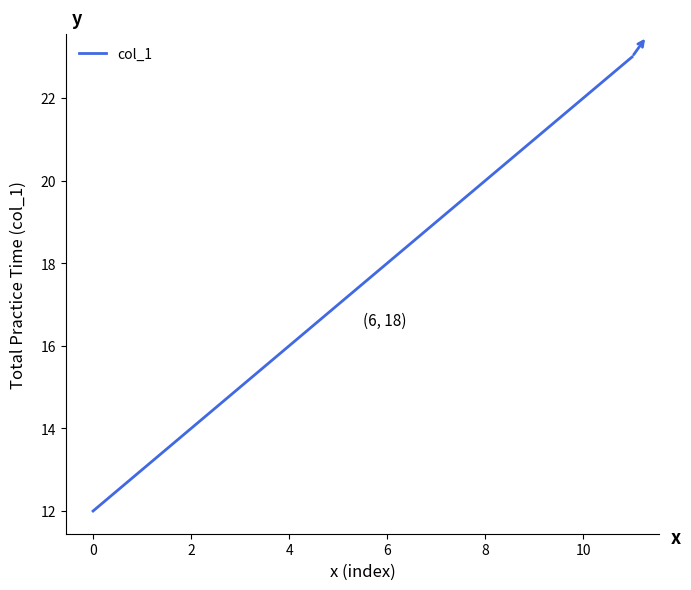

What is the minimum value shown in the chart?

12